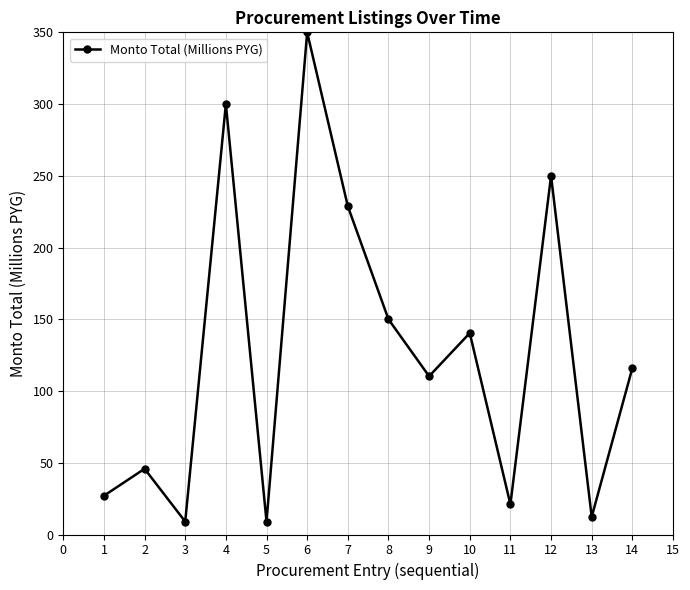

Is this an area chart (filled region under the line)?

No